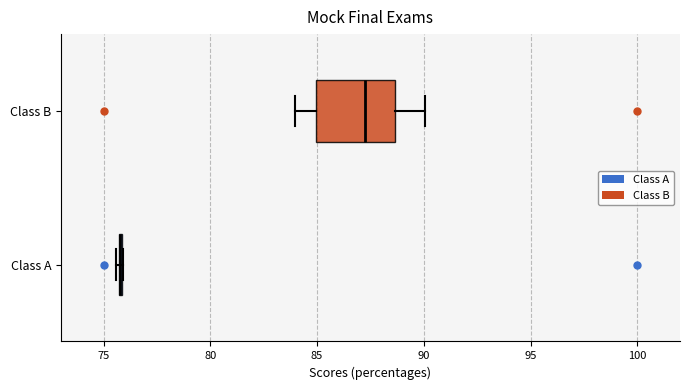

Reading bottom to top, transcribe this box plot: for each box, give where its median line is, the range the box spans, and where its two whiskers end, as read against the x-axis. The values are not printed on the chart, so give them approximately, as read against the axis.

Class A: box collapsed to a line at 76.0, whiskers 75.5 to 76.0
Class B: median 87.0, box 85.0 to 88.5, whiskers 84.0 to 90.0